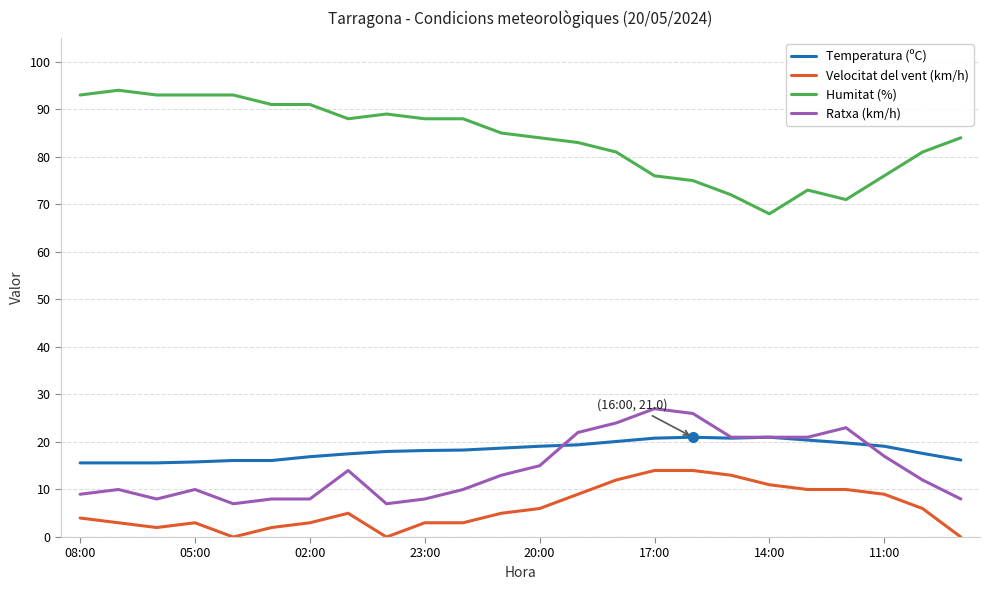

Which series has the largest total across all categories?

Humitat (%)